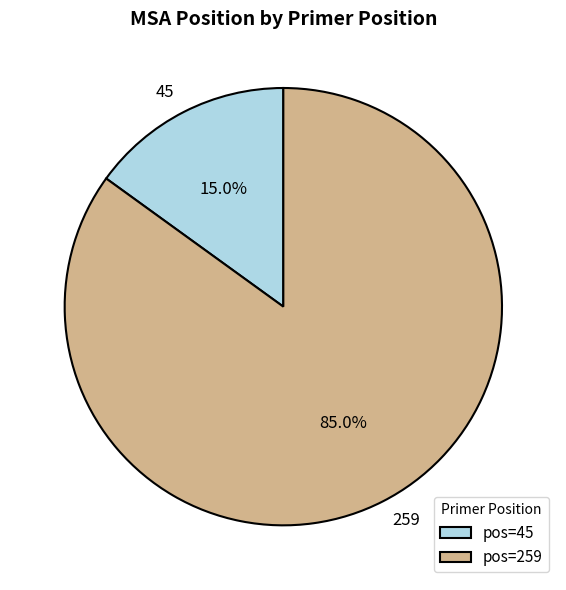

How many segments does this pie chart have?

2